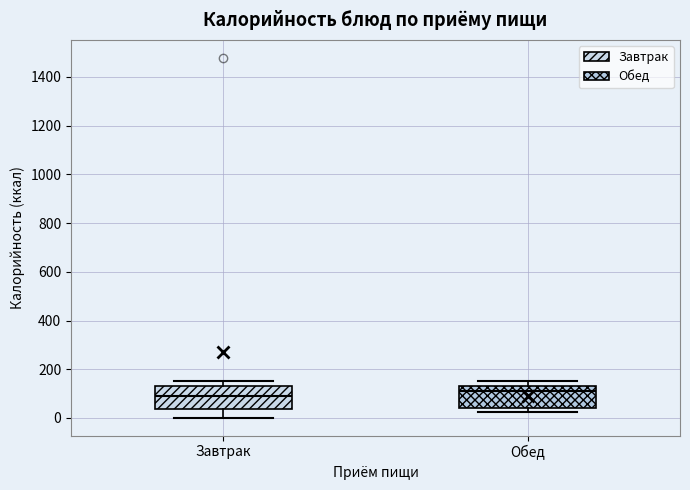

Reading left to right, read every box against the y-axis: the position of its median line, the range the box covers, and the ends of its whiskers. The values are not printed on the chart, so give them approximately, as read against the axis.

Завтрак: median 80, box 40 to 140, whiskers 0 to 160
Обед: median 120, box 40 to 140, whiskers 20 to 160